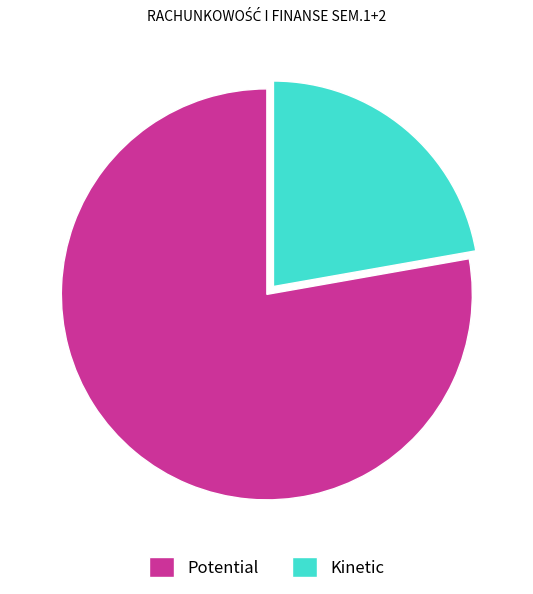

Is it true that Potential is 92% of the pie?

False